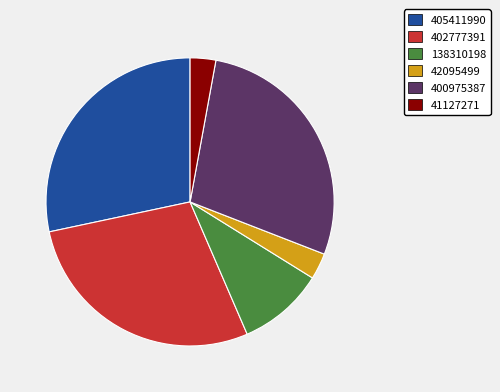

Is there any slice that represents more than half of the pie?

No